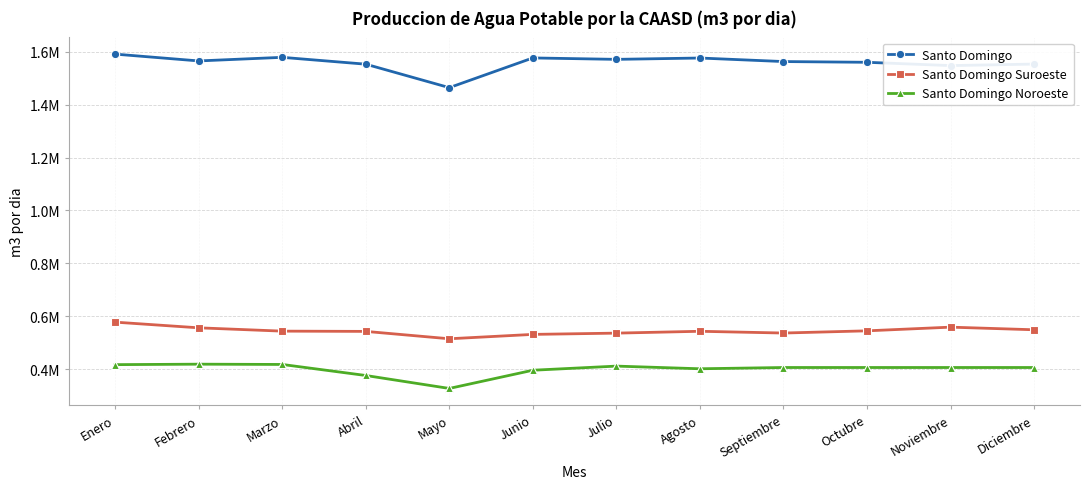

Reading left to right, what are all the values shown in this chart?

Santo Domingo: 1591036.4	1565296.4	1578885.6	1552994.2	1464304.6	1576614.4	1571239.3	1576311.6	1562911.7	1560148.4	1547619.0	1553410.6
Santo Domingo Suroeste: 577712.2	556249.5	543720.2	542736.0	514838.4	531380.1	536187.4	543152.4	536528.1	544855.8	558785.7	548868.2
Santo Domingo Noroeste: 417026.3	418805.4	417745.5	376031.5	327049.7	395866.5	411499.7	401430.8	406200.3	406200.3	406200.3	406200.3